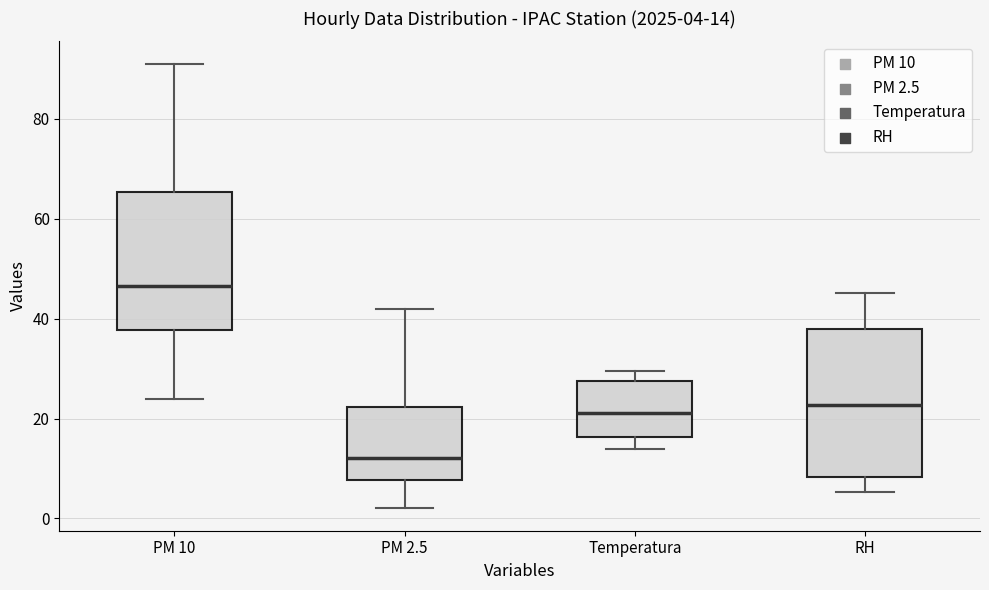

Which box's median line is the highest?

PM 10